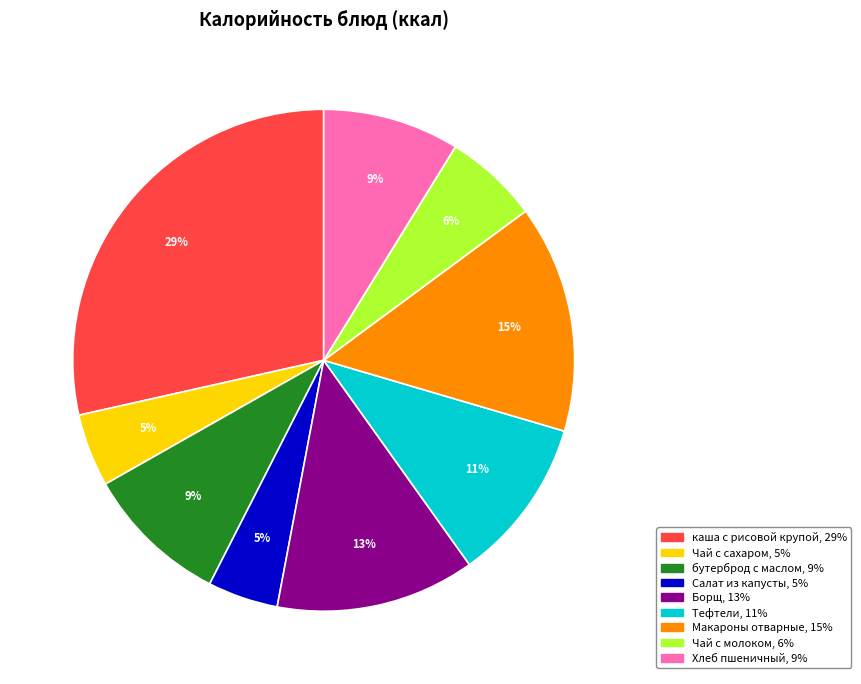

Count the number of slices in the pie.

9